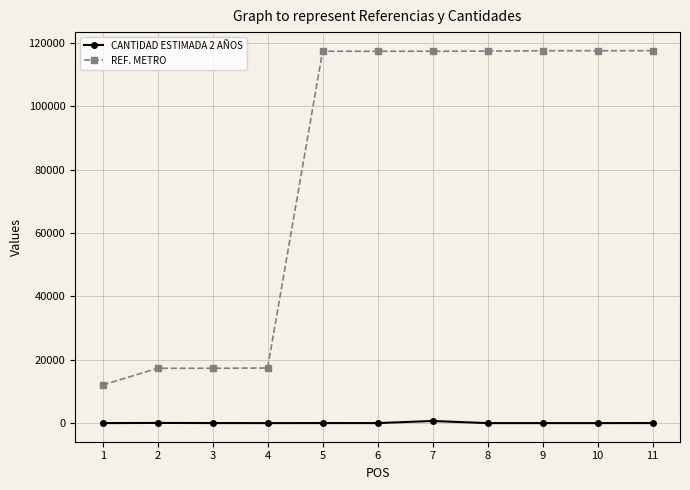

Which series has the largest total across all categories?

REF. METRO